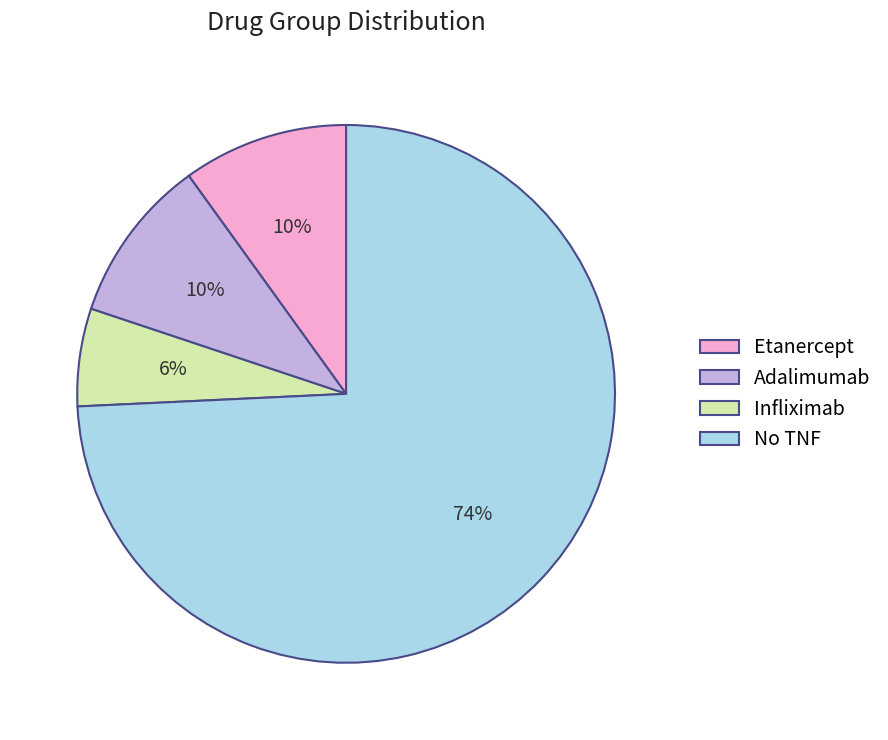

What percentage is the Etanercept slice, to the nearest percent?

10%